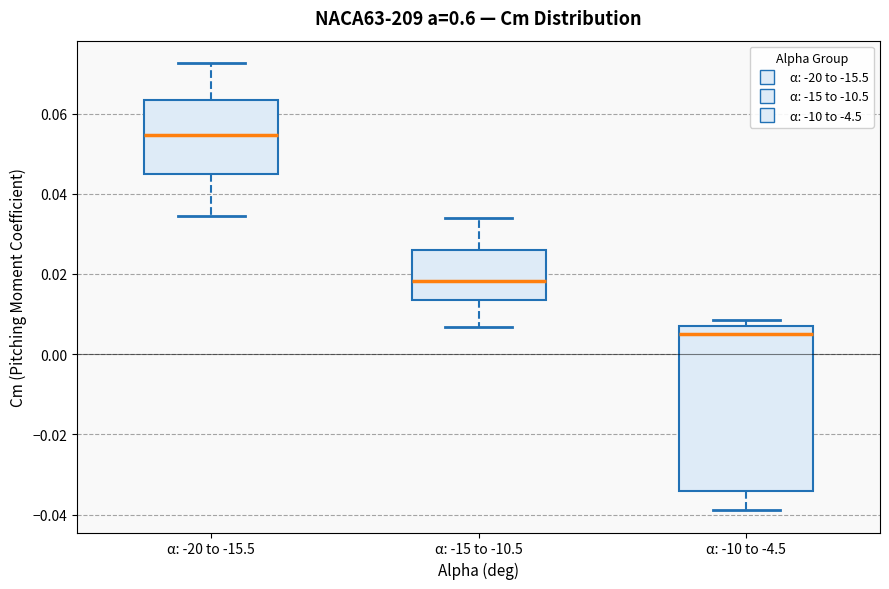

Reading left to right, read every box against the y-axis: the position of its median line, the range the box covers, and the ends of its whiskers. The values are not printed on the chart, so give them approximately, as read against the axis.

α: -20 to -15.5: median 0.054, box 0.044 to 0.064, whiskers 0.034 to 0.072
α: -15 to -10.5: median 0.018, box 0.014 to 0.026, whiskers 0.006 to 0.034
α: -10 to -4.5: median 0.006, box -0.034 to 0.008, whiskers -0.038 to 0.008 (just above the box's upper edge)